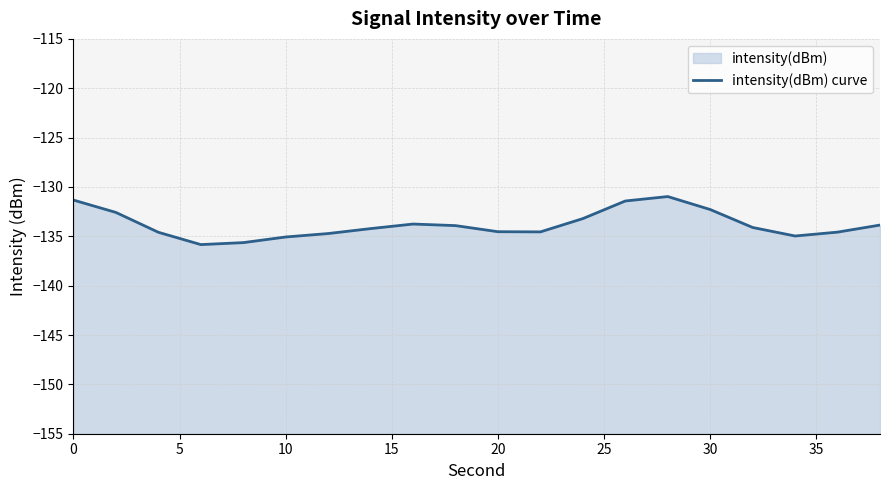

How many interior local valleys (lower than both neighbors) does the data have?

3